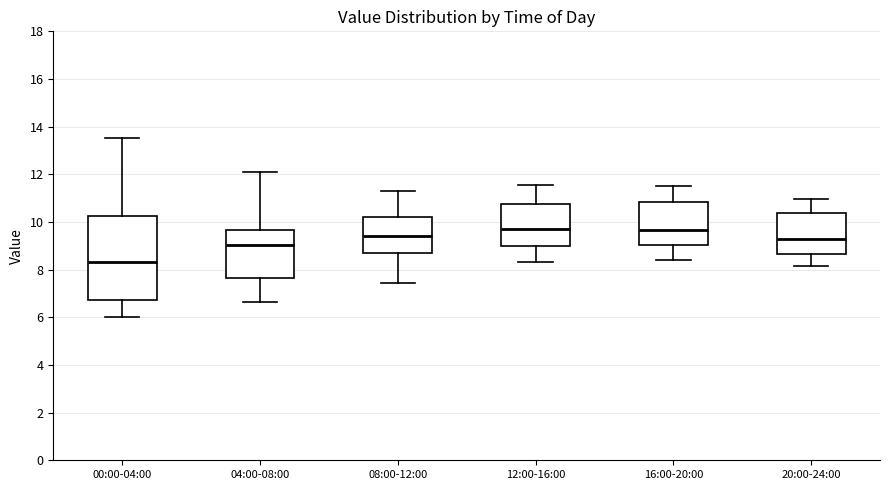

Comparing the boxes themselves (not the whiskers), which one is the tallest?

00:00-04:00